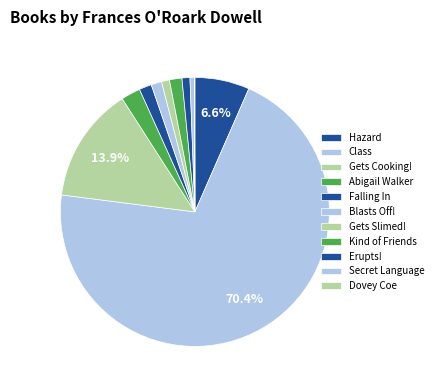

What is the majority slice?

Class